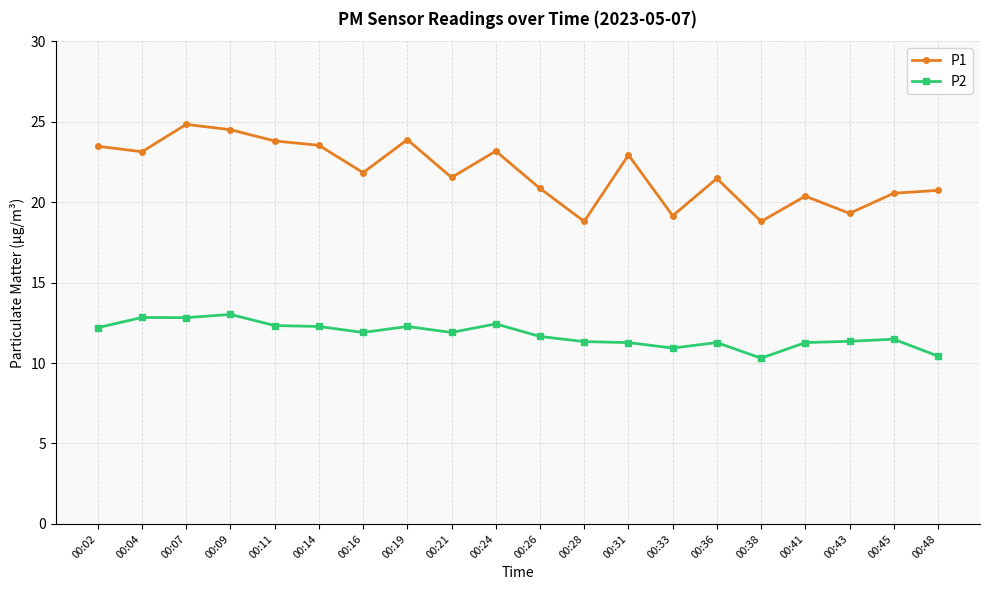

What is the maximum value shown in the chart?

24.8